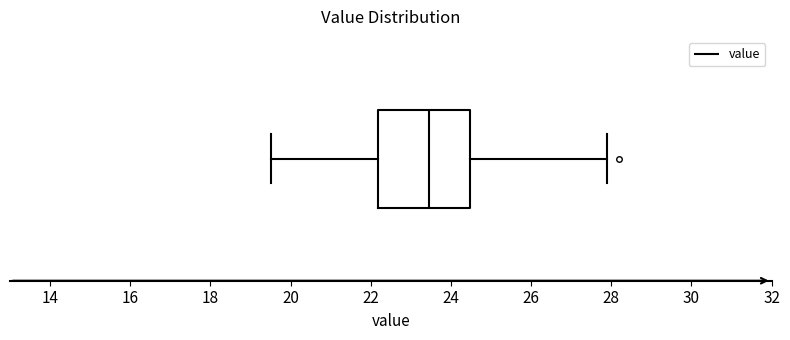

Where is the left edge of the box on the x-axis? The values are not printed on the chart, so give them approximately, as read against the axis.

22.2